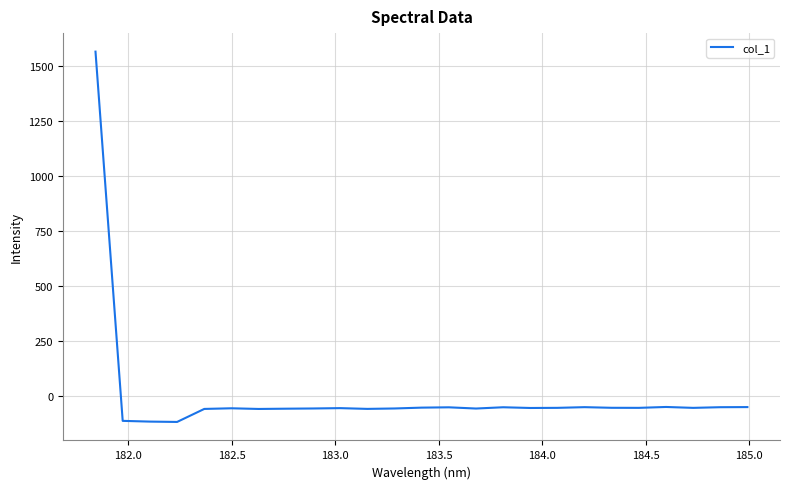

What is the maximum value shown in the chart?

1565.9